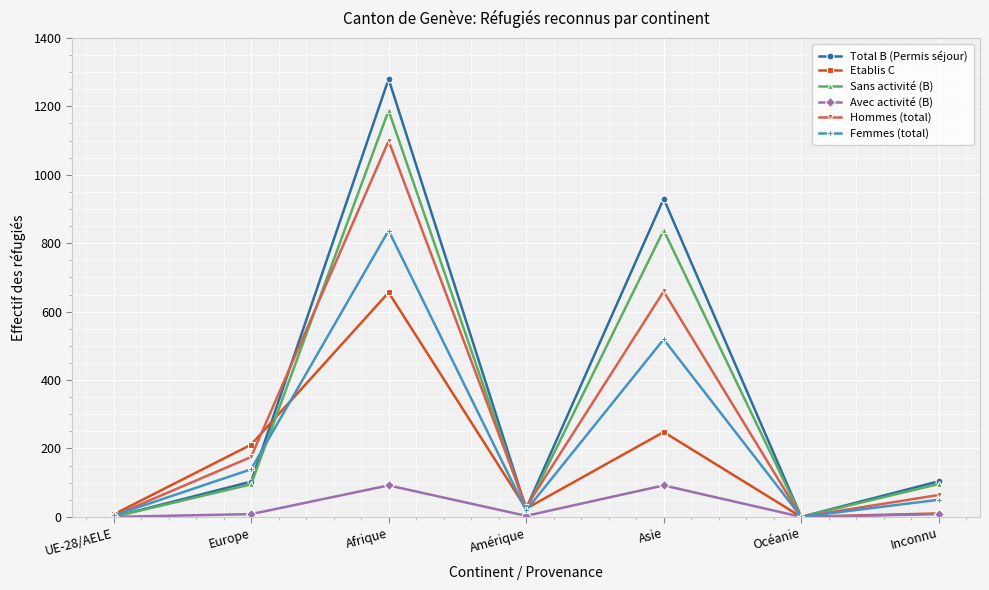

How many values in the Total B (Permis séjour) series are below 103?

3